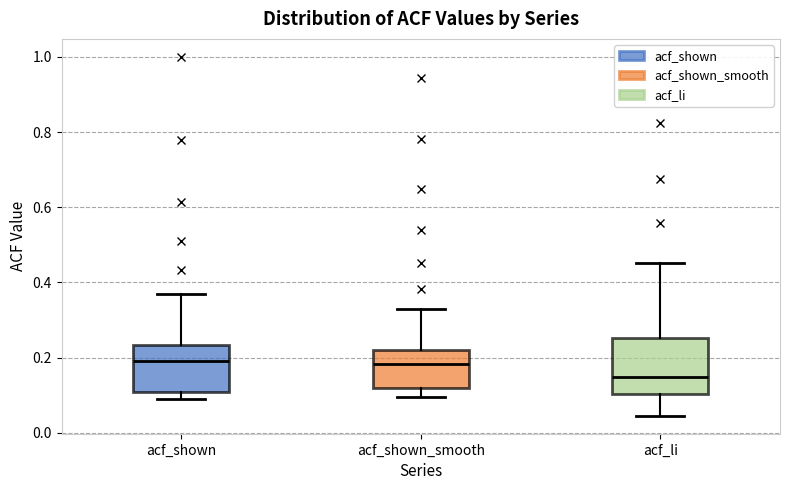

Which box is the tallest, from its lower edge to its upper edge?

acf_li